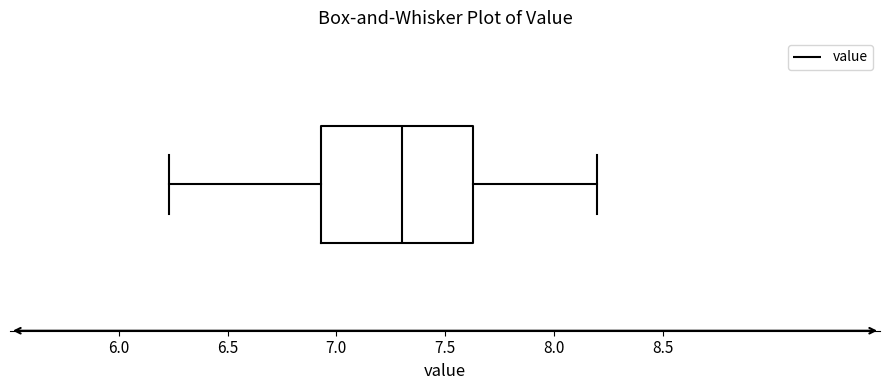

Read this box plot against the x-axis: the position of the median line, the range covered by the box, and the ends of both whiskers. The values are not printed on the chart, so give them approximately, as read against the axis.

median 7.30, box 6.95 to 7.65, whiskers 6.25 to 8.20